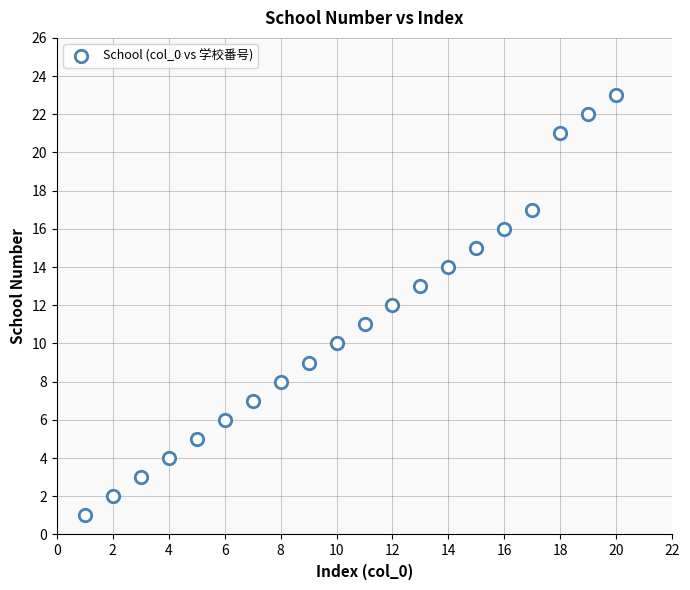

What is the range of Y values (max minus min)?

22